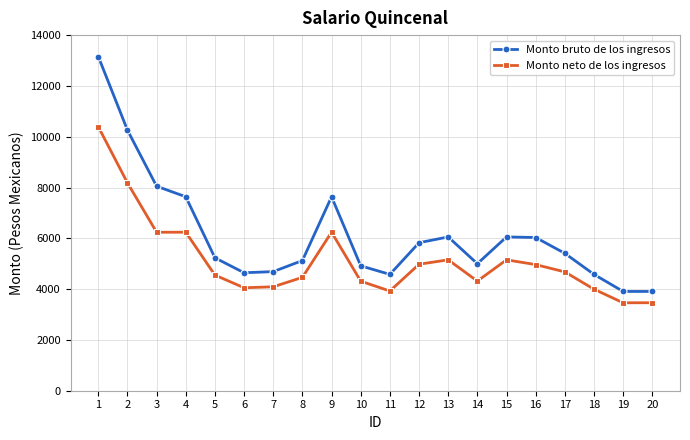

Read the Monto bruto de los ingresos value at 8.

5124.7